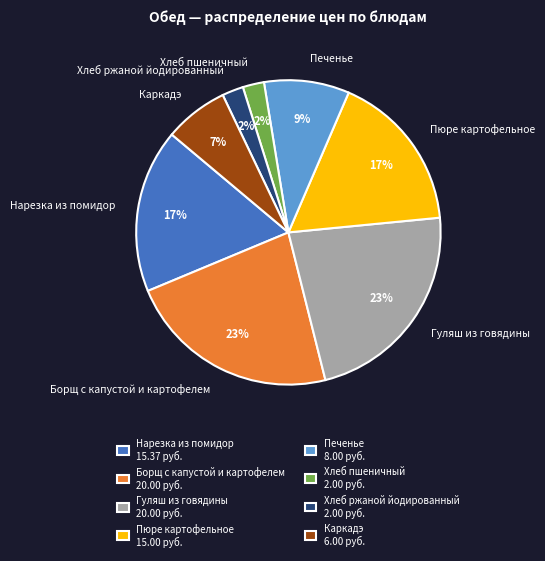

The Нарезка из помидор slice represents 7% of the pie. True or false?

False